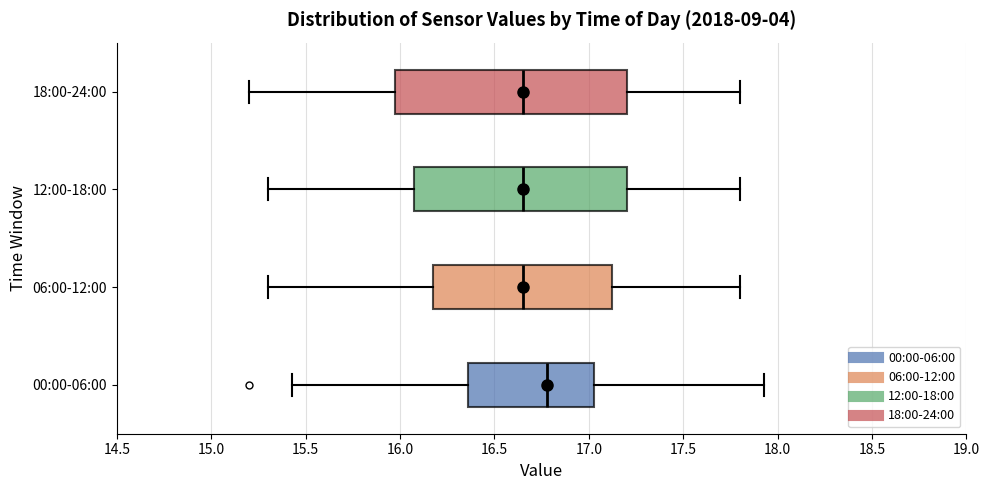

Which box has the furthest to the right median line?

00:00-06:00